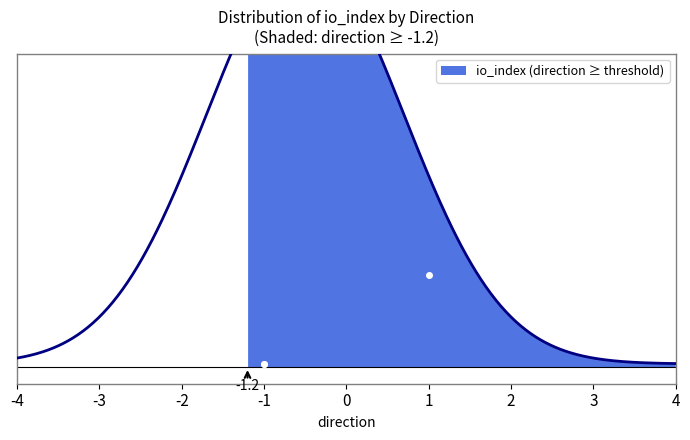

Is the value of value at -1 greater than the value of io_index at -1?

Yes